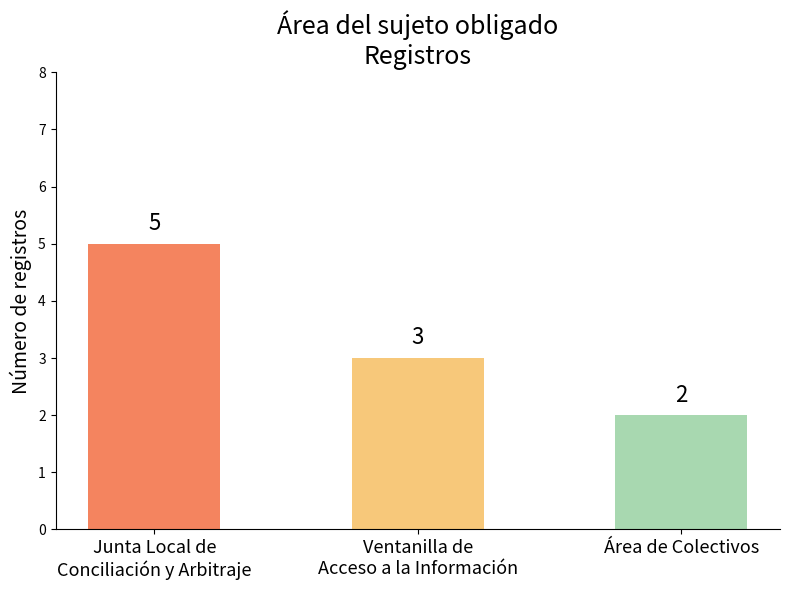

How many data points are less than 3?

1